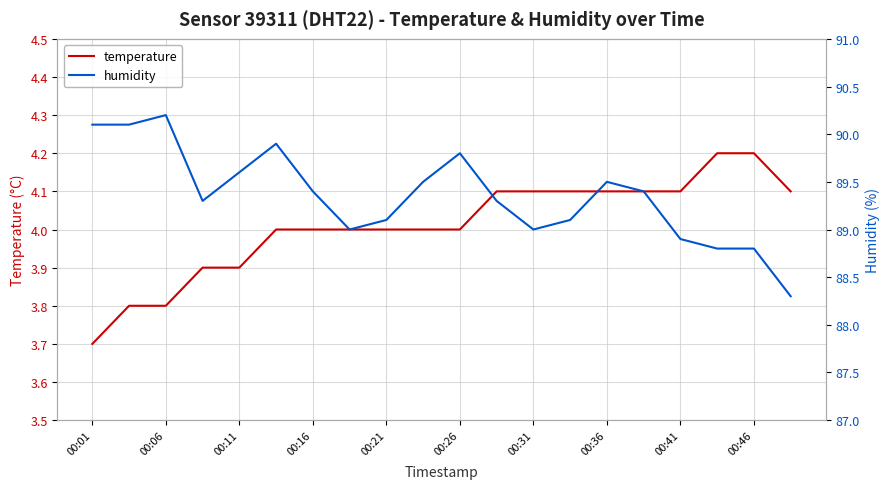

The value of temperature at 00:21 is 0.9. True or false?

False